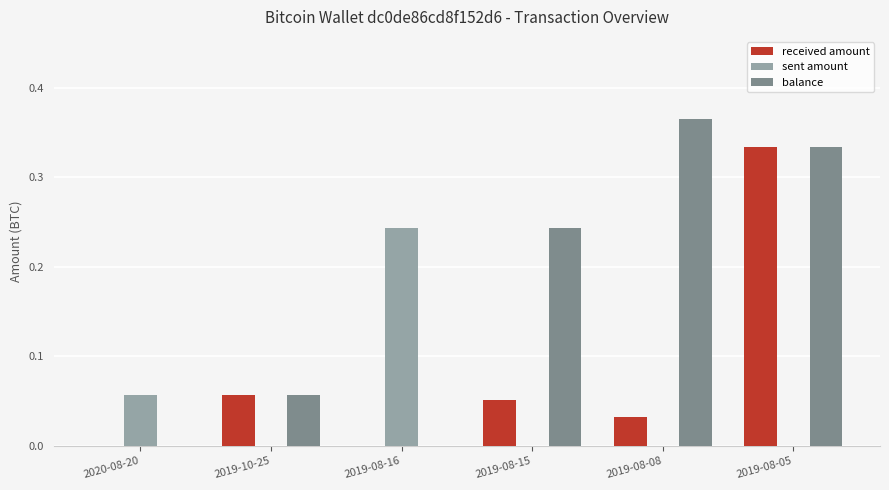

Which series changed the most between 2020-08-20 and 2019-08-08?

balance